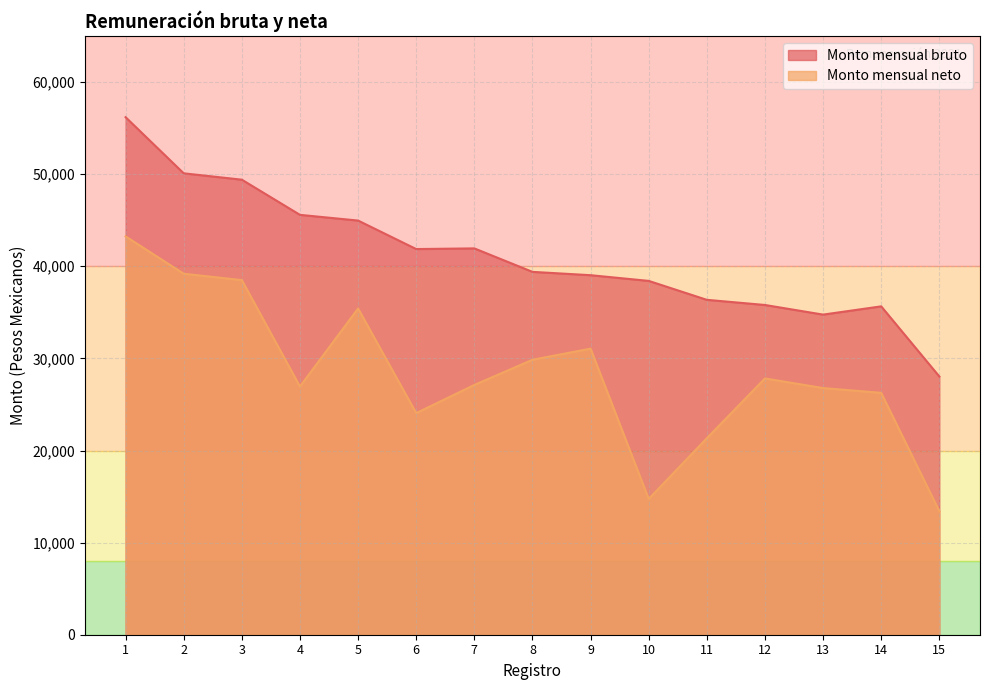

The value of Monto mensual neto at 14 is 35120.5. True or false?

False